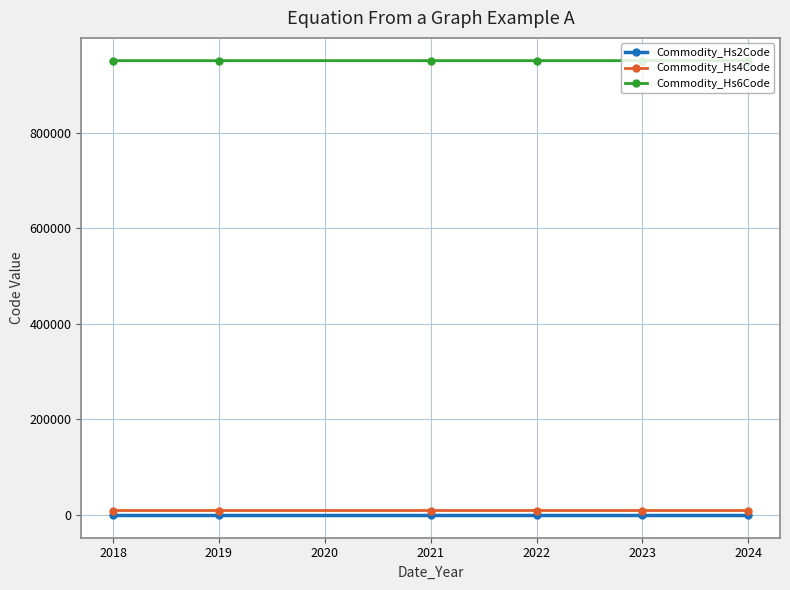

True or false: Commodity_Hs6Code has a value of 950300.0 at 2021.

True